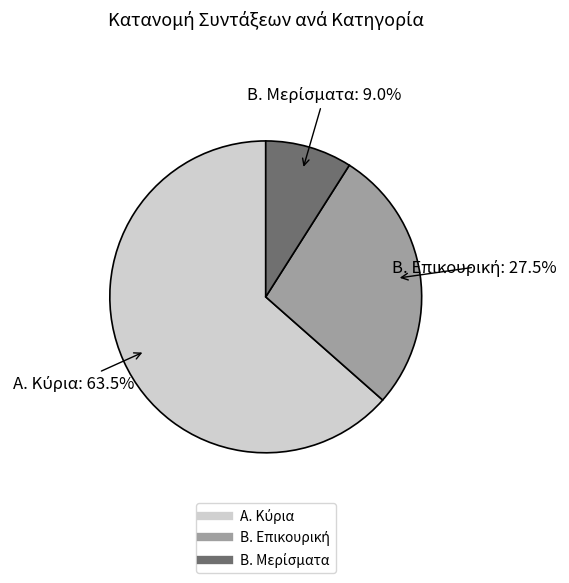

Is there any slice that represents more than half of the pie?

Yes